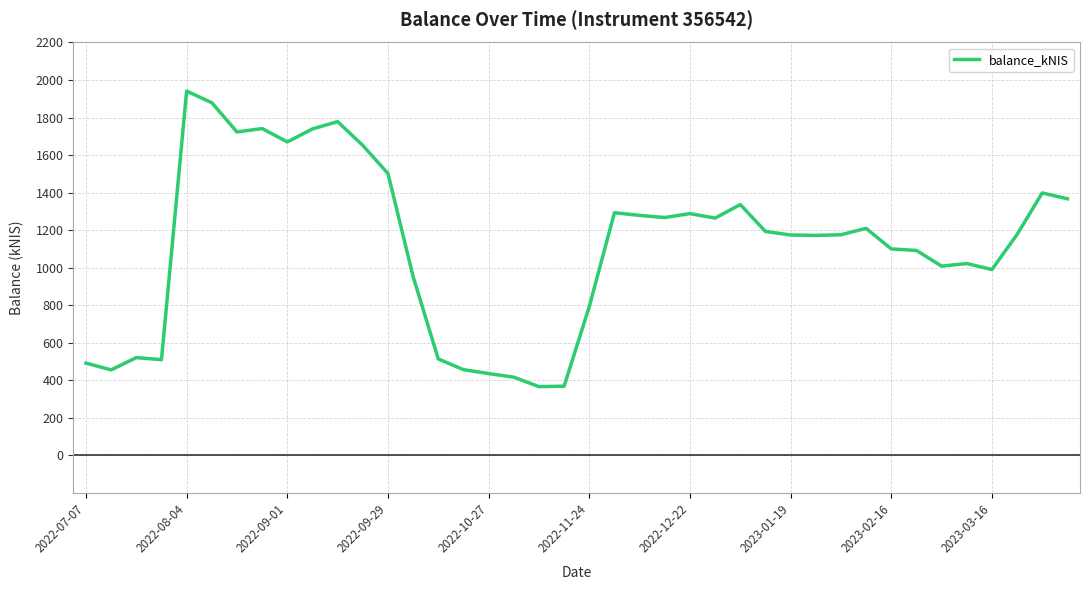

How many lines are shown in the chart?

1